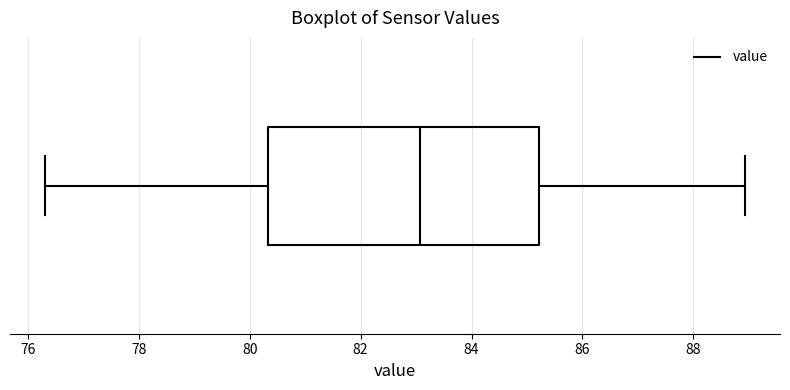

Where is the right edge of the box on the x-axis? The values are not printed on the chart, so give them approximately, as read against the axis.

85.2